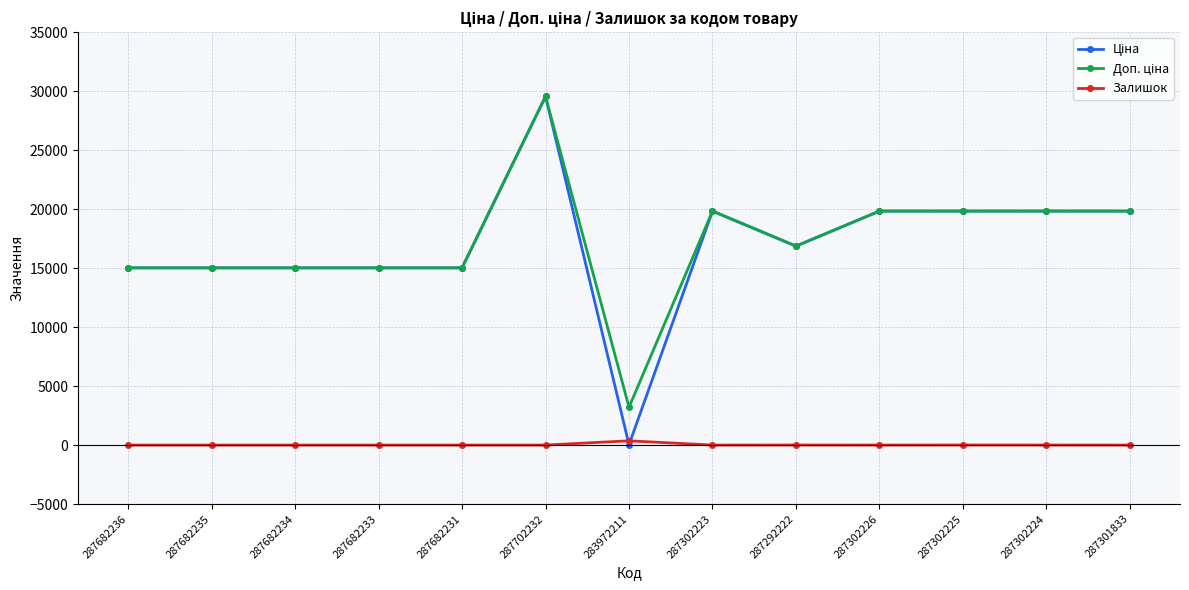

What is the maximum value shown in the chart?

29548.9